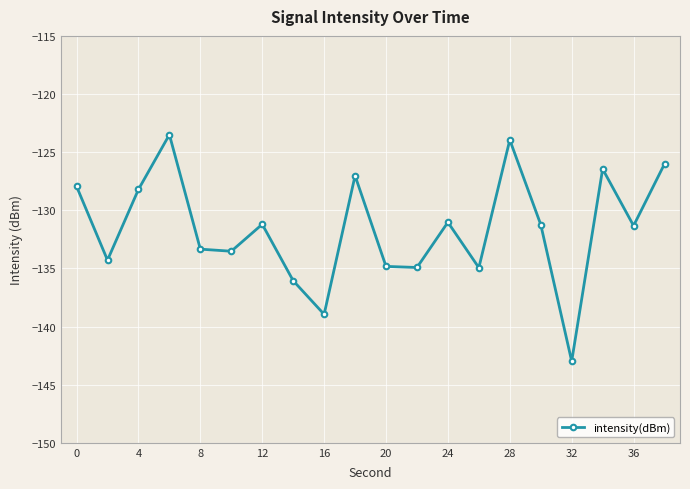

How many interior local valleys (lower than both neighbors) does the data have?

7